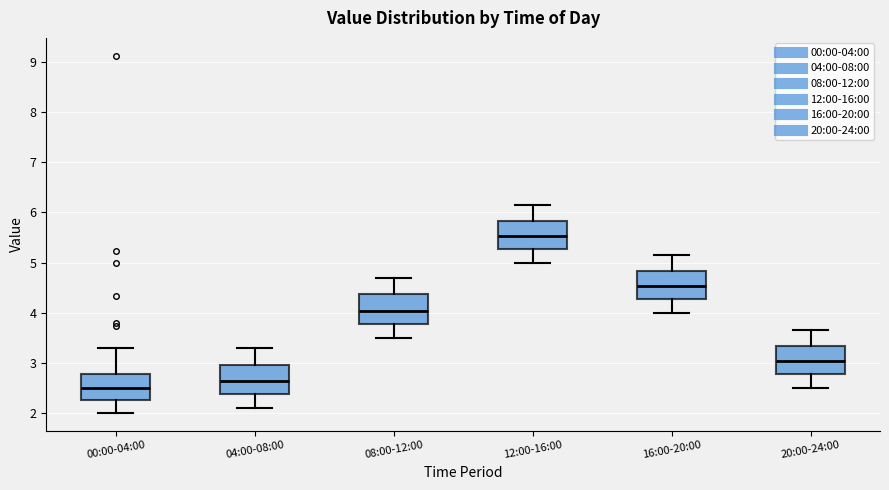

Reading left to right, read every box against the y-axis: the position of its median line, the range the box covers, and the ends of its whiskers. The values are not printed on the chart, so give them approximately, as read against the axis.

00:00-04:00: median 2.5, box 2.3 to 2.8, whiskers 2.0 to 3.3
04:00-08:00: median 2.6, box 2.4 to 3.0, whiskers 2.1 to 3.3
08:00-12:00: median 4.0, box 3.8 to 4.4, whiskers 3.5 to 4.7
12:00-16:00: median 5.5, box 5.3 to 5.8, whiskers 5.0 to 6.2
16:00-20:00: median 4.5, box 4.3 to 4.8, whiskers 4.0 to 5.2
20:00-24:00: median 3.0, box 2.8 to 3.3, whiskers 2.5 to 3.7